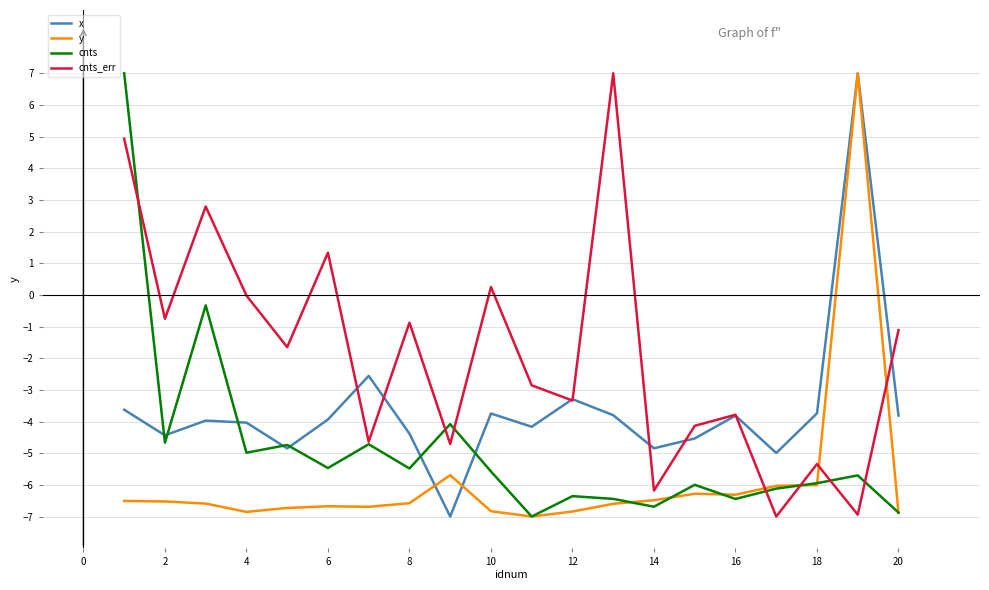

How many values in the x series are below -3?

18